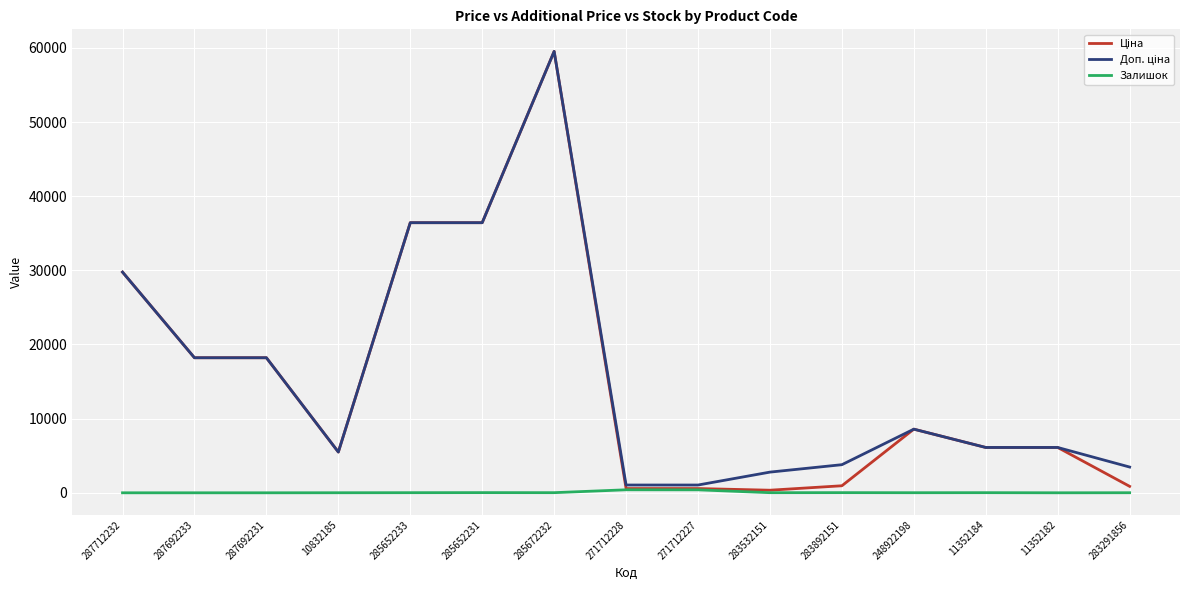

At which category is the sum across all series the highest?

285672232